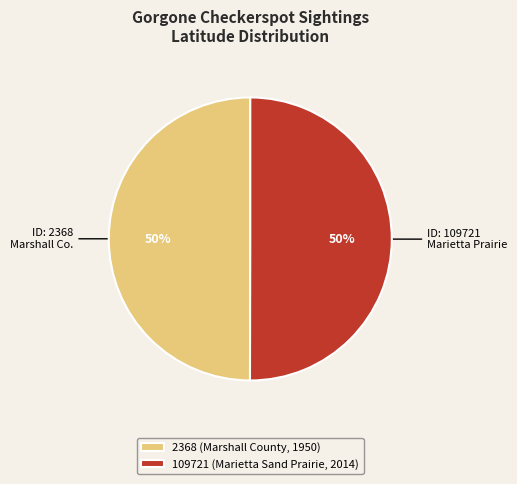

To the nearest percent, what percentage of the pie is 109721 (Marietta Sand Prairie, 2014)?

50%